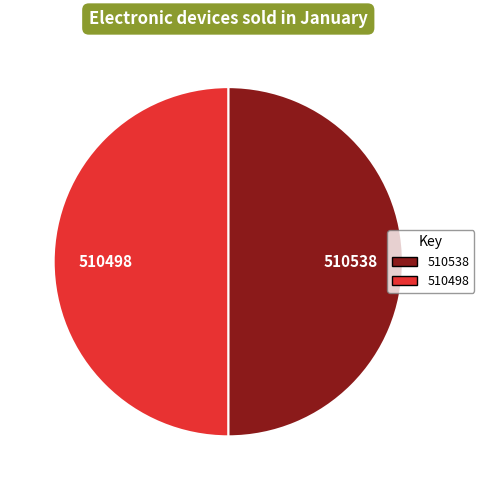

Is the sum of 510498 and 510538 greater than half?

Yes